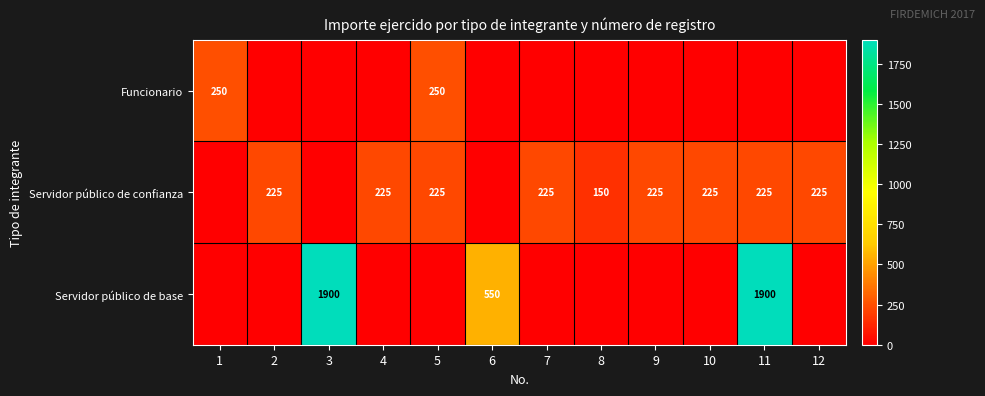

How many series are shown in this chart?

3